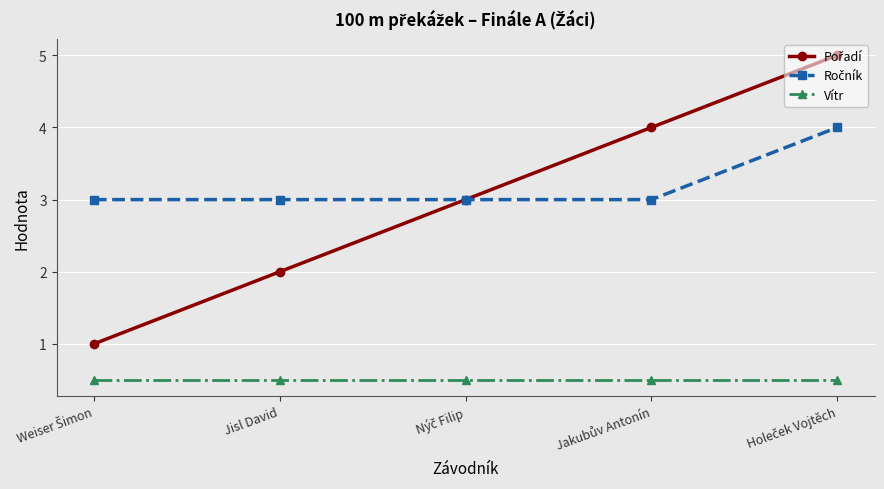

The value of Vítr at Jisl David is 0.5. True or false?

True